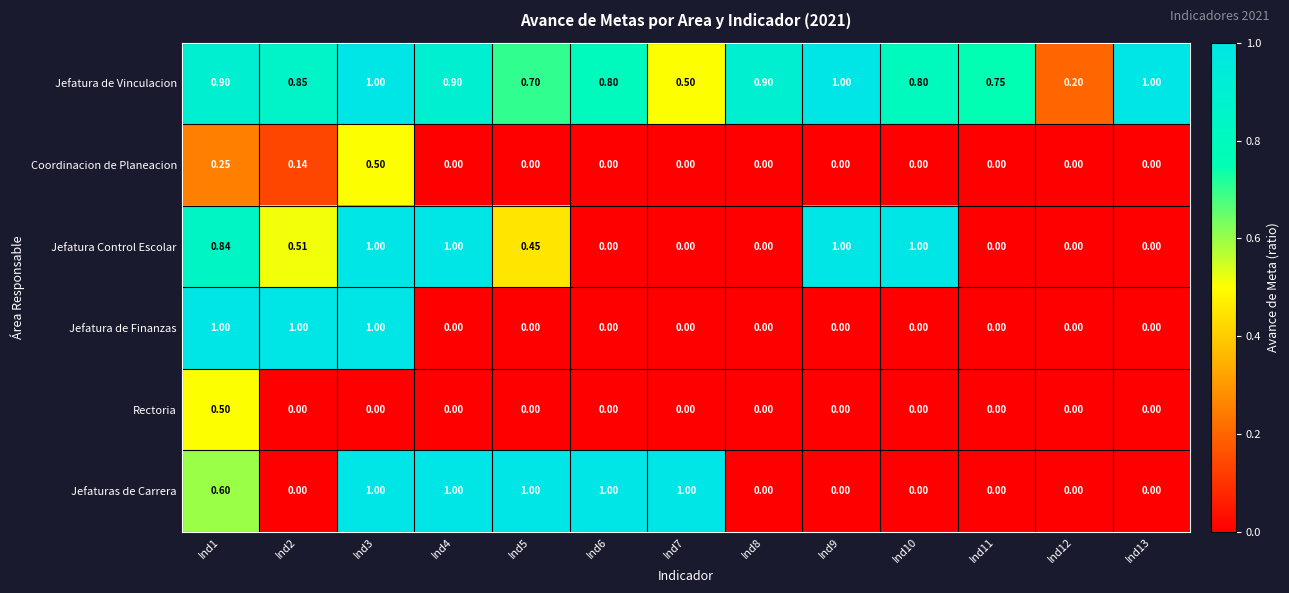

Between Ind11 and Ind12, which series saw the biggest shift?

Jefatura de Vinculacion